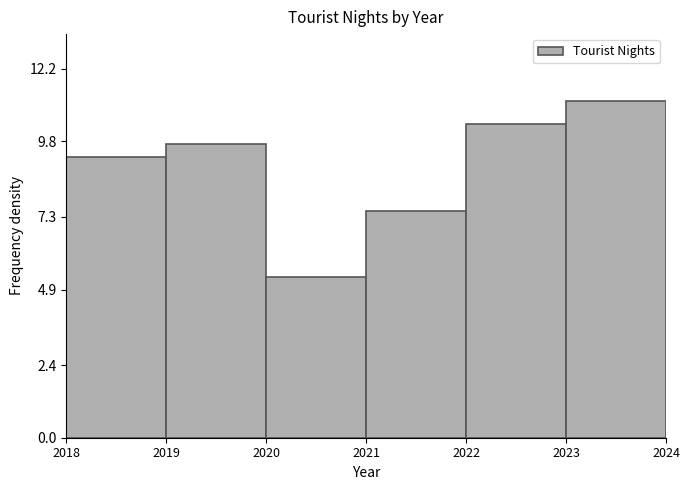

Reading right to left, transcribe all the data shown in this chart.

2023=11.1	2022=10.4	2021=7.5	2020=5.3	2019=9.7	2018=9.3